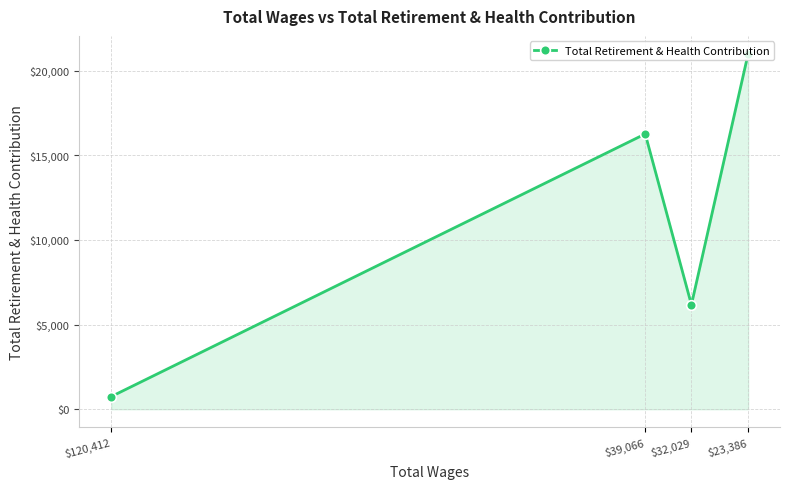

How many points are higher than both their immediate neighbors (excluding endpoints)?

1